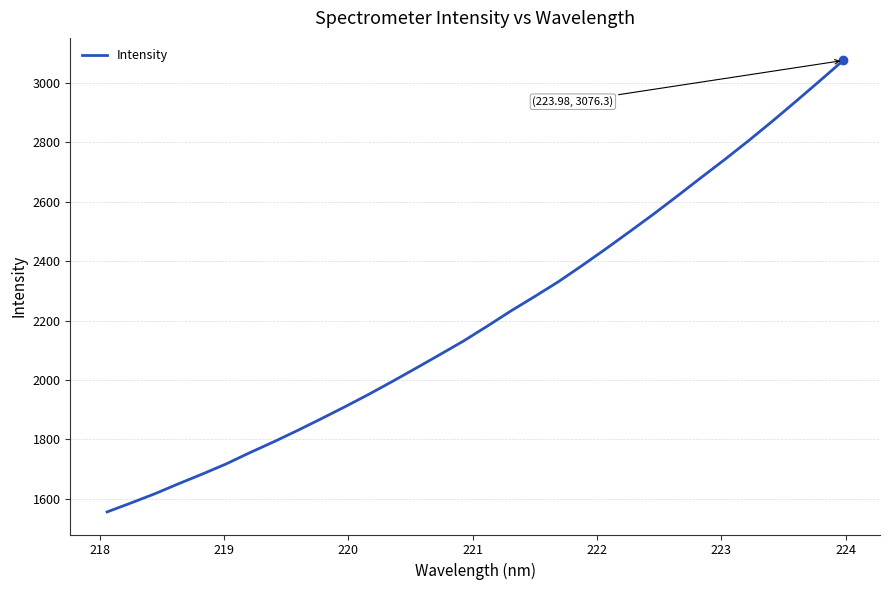

What is the minimum value shown in the chart?

1555.4